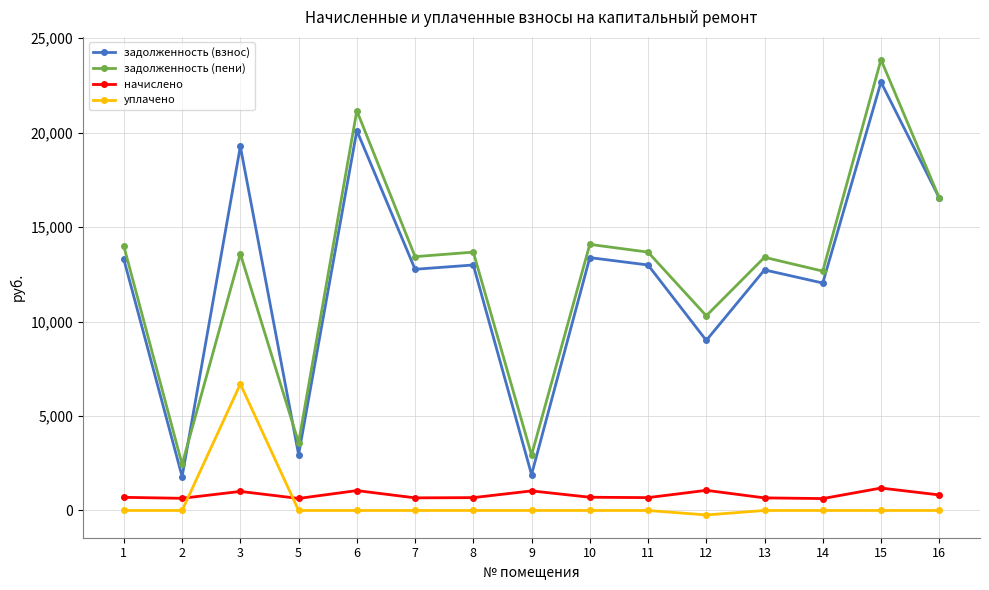

In задолженность (пени), how many points are lower than both neighbors (excluding endpoints)?

6